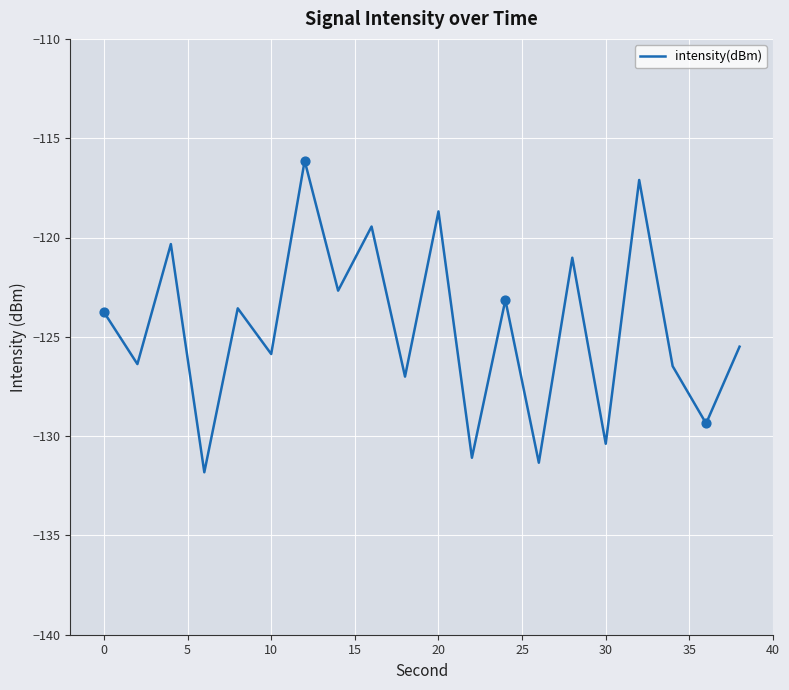

What is the difference between the maximum and minimum values?

15.7